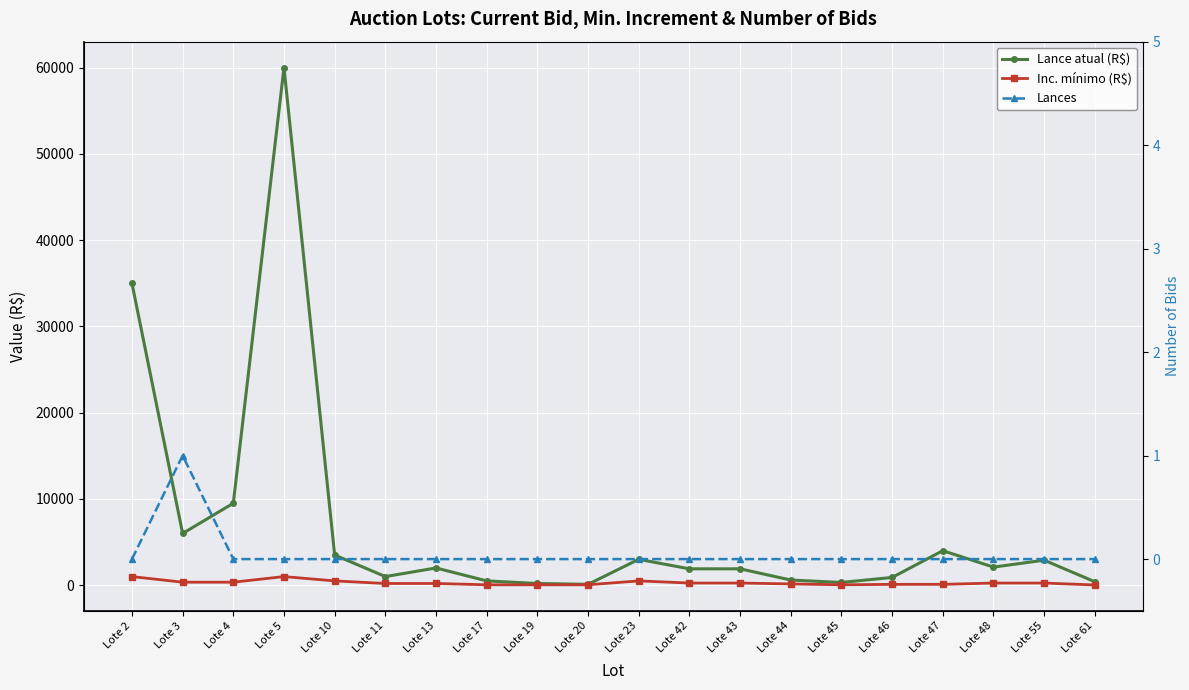

Count the number of categories in the chart.

20